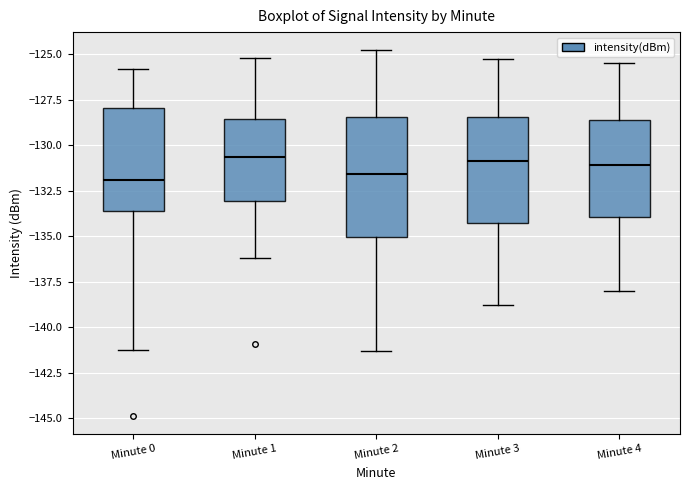

Reading left to right, read every box against the y-axis: the position of its median line, the range the box covers, and the ends of its whiskers. The values are not printed on the chart, so give them approximately, as read against the axis.

Minute 0: median -132.0, box -133.5 to -128.0, whiskers -141.5 to -126.0
Minute 1: median -130.5, box -133.0 to -128.5, whiskers -136.0 to -125.0
Minute 2: median -131.5, box -135.0 to -128.5, whiskers -141.5 to -125.0
Minute 3: median -131.0, box -134.5 to -128.5, whiskers -139.0 to -125.5
Minute 4: median -131.0, box -134.0 to -128.5, whiskers -138.0 to -125.5